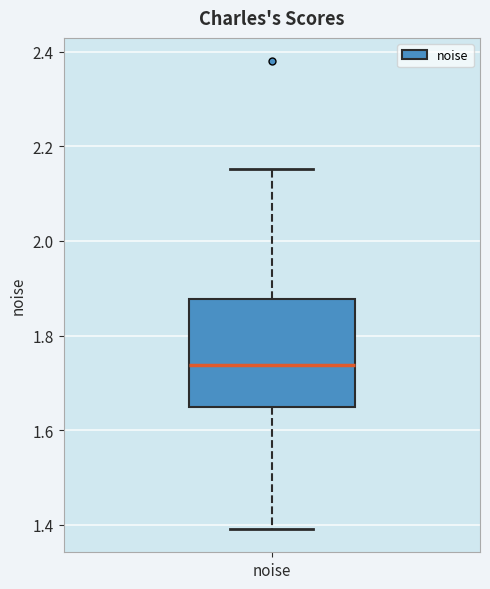

Where does the upper whisker of the box for noise end on the y-axis? The values are not printed on the chart, so give them approximately, as read against the axis.

2.16